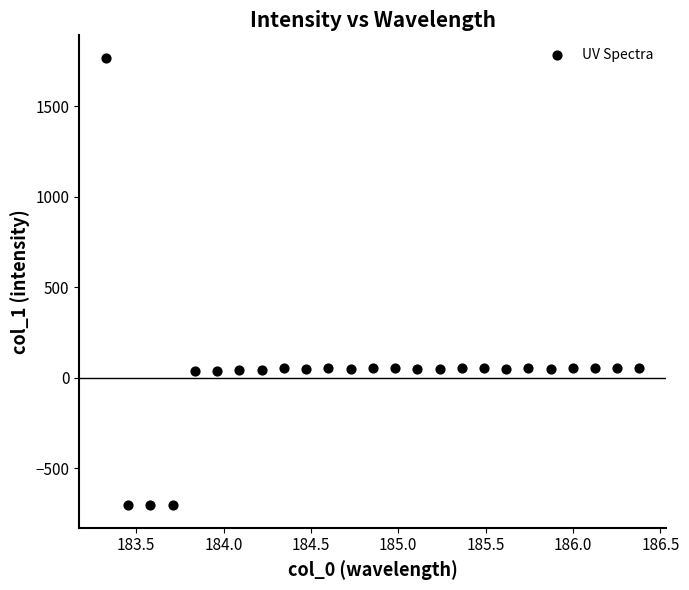

What is the range of Y values (max minus min)?

2472.5